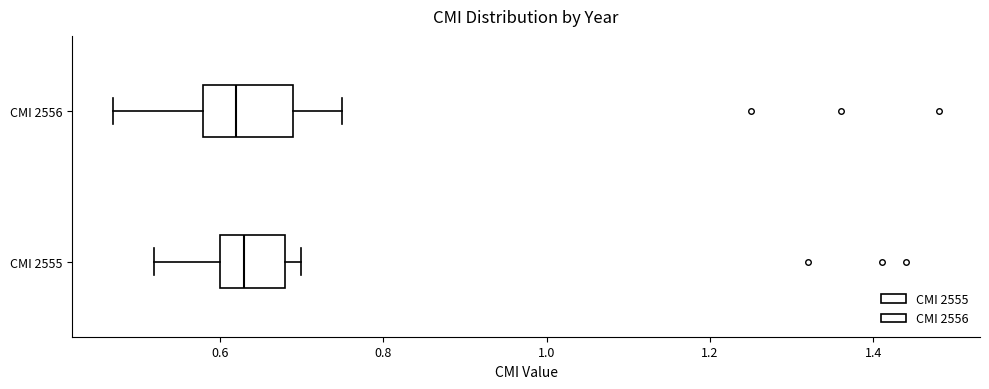

Which box is the widest, from its left edge to its right edge?

CMI 2556